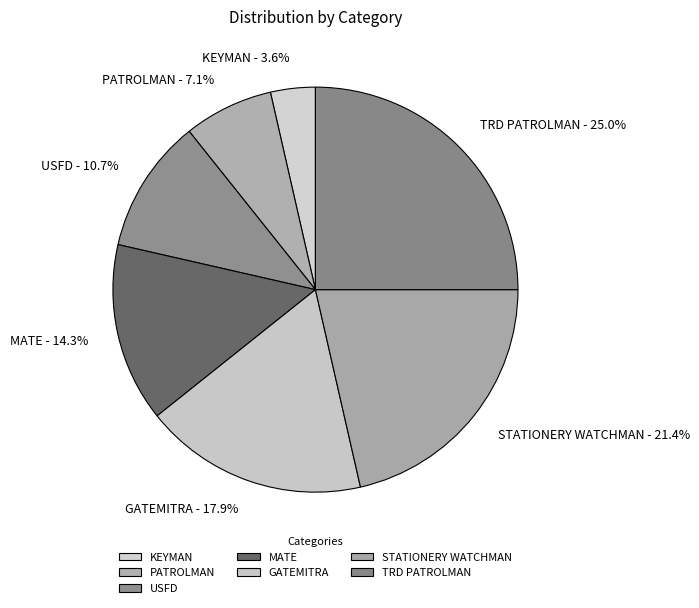

To the nearest percent, what is the difference between the GATEMITRA and KEYMAN slice percentages?

14%